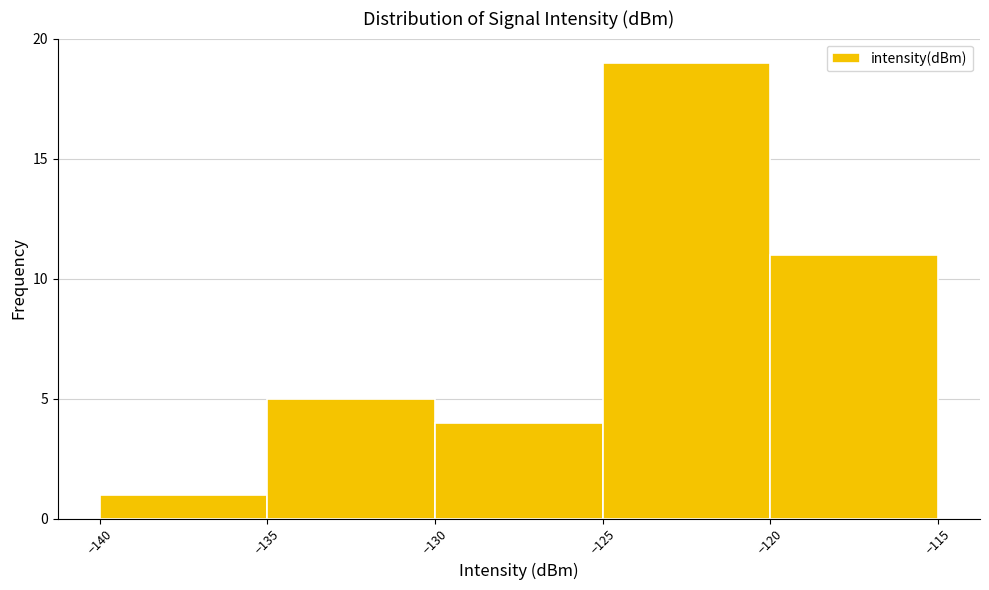

Which range on the x-axis has the tallest bar?

-125 to -120